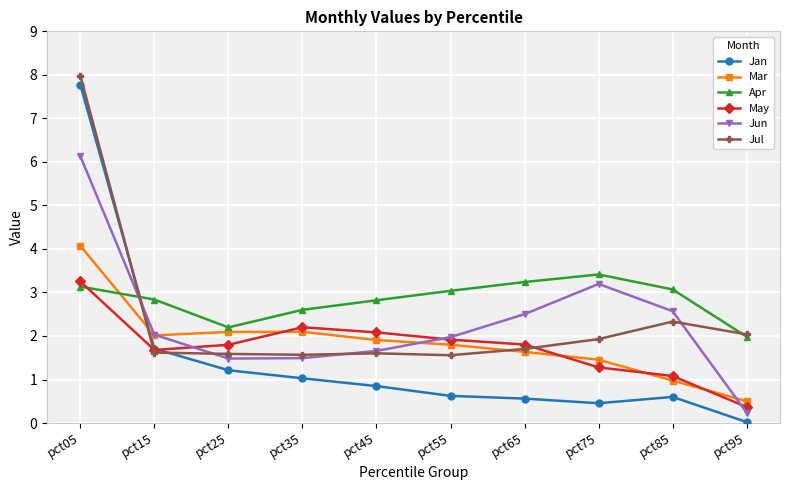

At which label is Jul closest to 4?

pct85